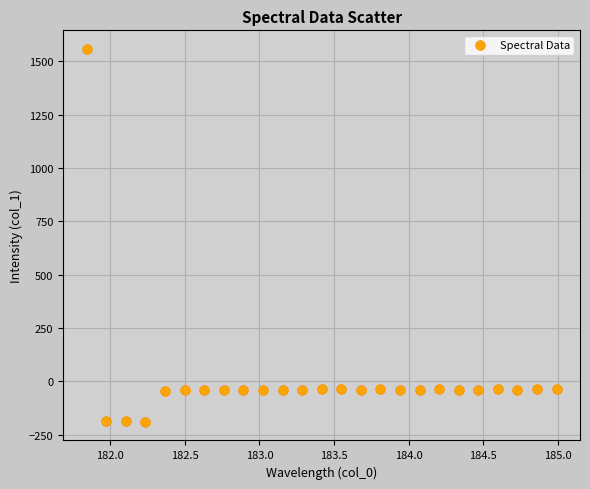

What is the range of Y values (max minus min)?

1746.8